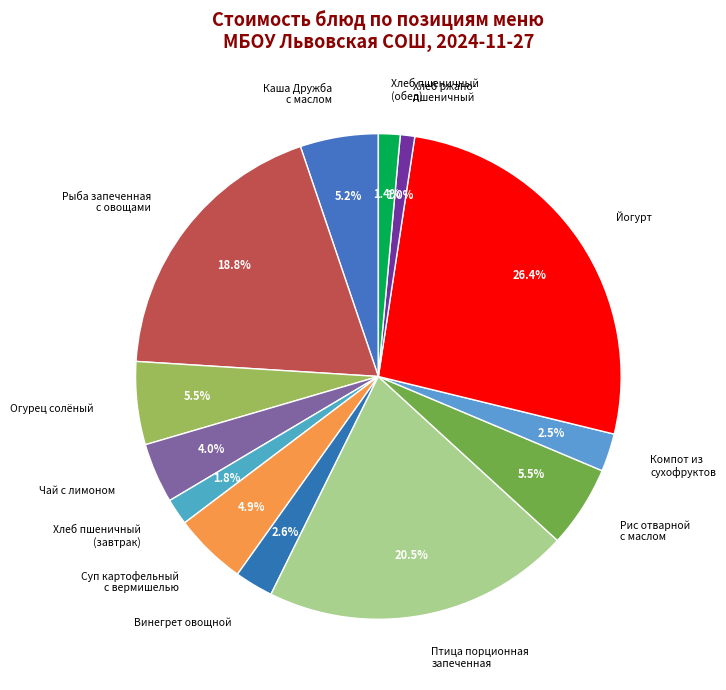

How many slices are in this pie chart?

13